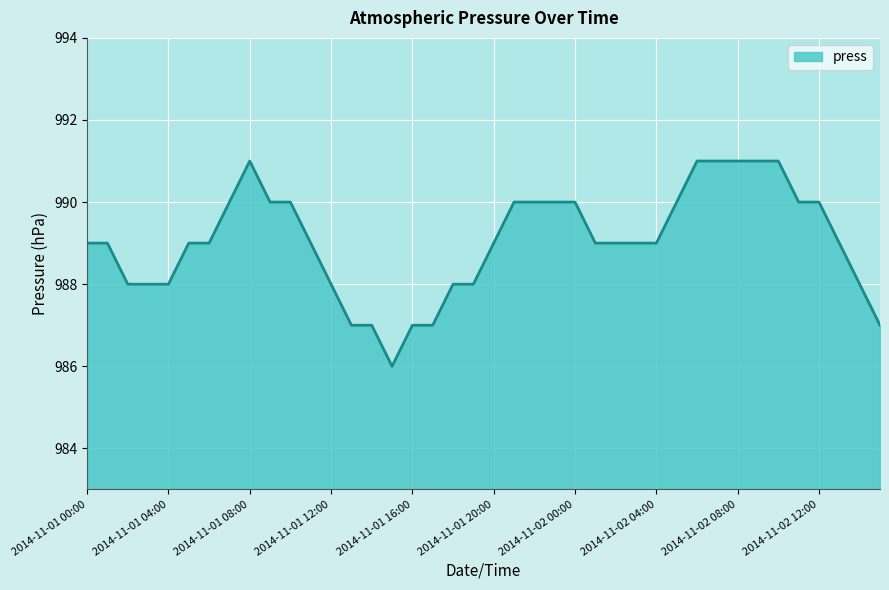

What is the maximum value shown in the chart?

991